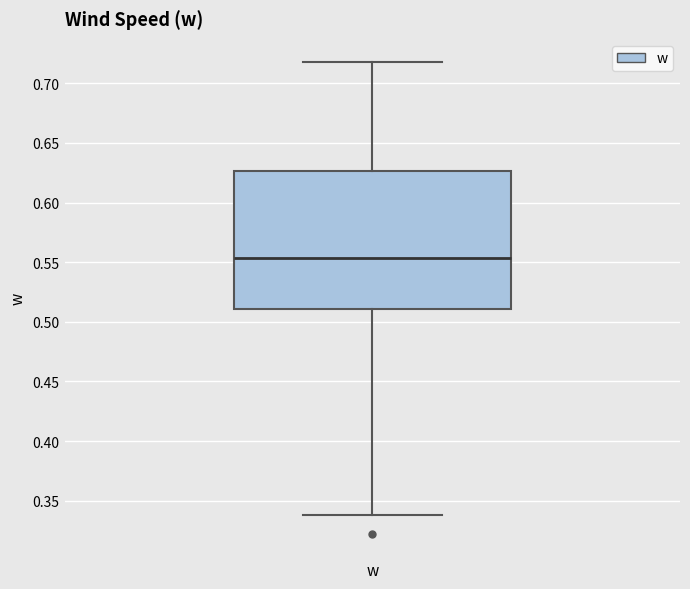

Transcribe this box plot: give where the median line is, the range the box spans, and where the two whiskers end, as read against the y-axis. The values are not printed on the chart, so give them approximately, as read against the axis.

median 0.555, box 0.510 to 0.625, whiskers 0.340 to 0.715